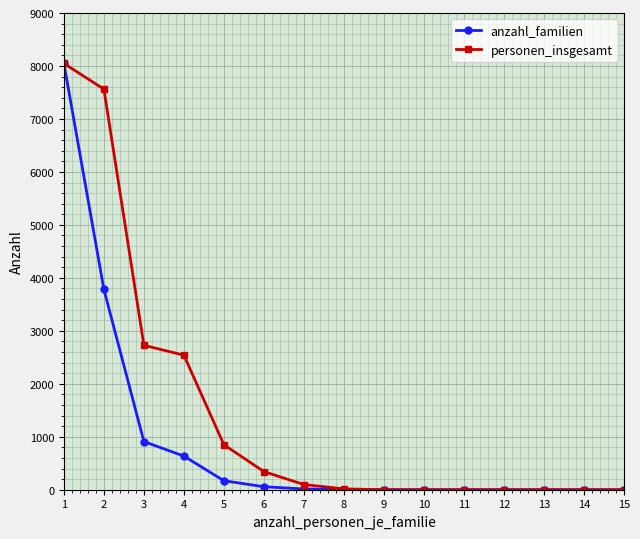

Between 2 and 5, which series saw the biggest shift?

personen_insgesamt